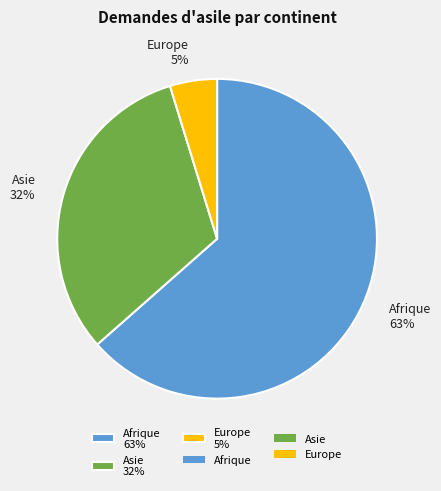

To the nearest percent, what is the difference between the Europe 5% and Asie 32% slice percentages?

27%